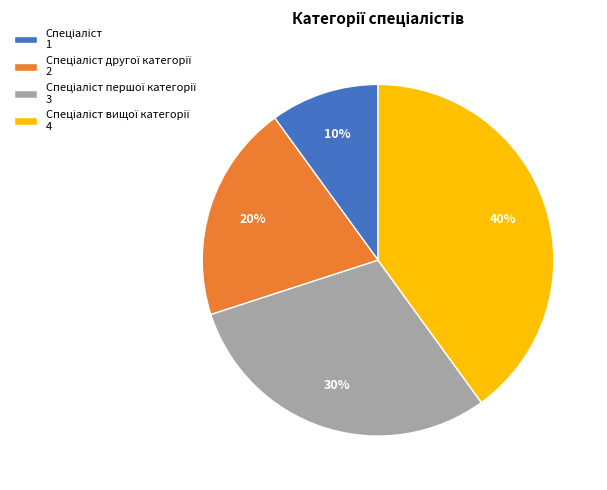

Is there a majority slice in this chart?

No